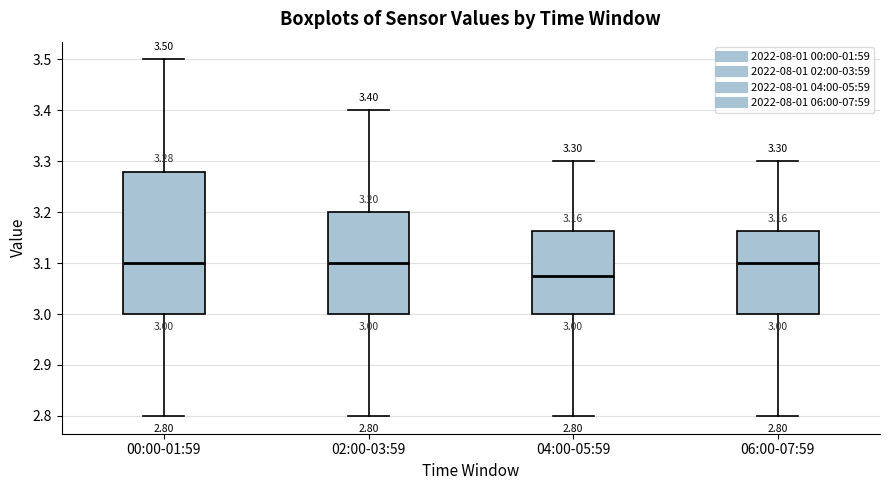

Comparing the boxes themselves (not the whiskers), which one is the tallest?

00:00-01:59